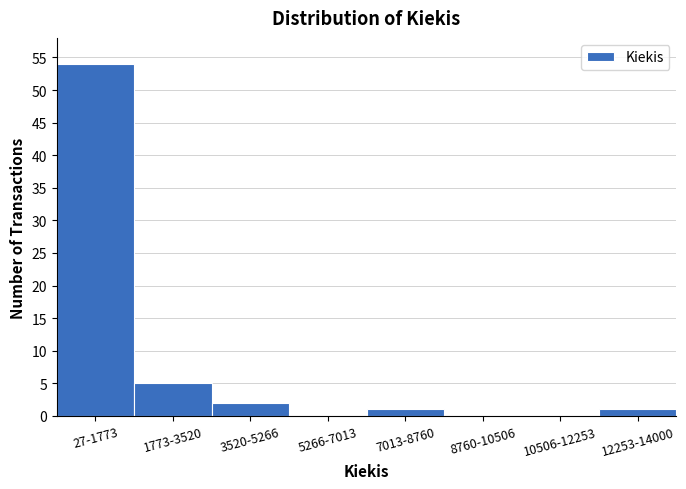

Reading left to right, extract all data points from this chart.

27-1773=54	1773-3520=5	3520-5266=2	5266-7013=0	7013-8760=1	8760-10506=0	10506-12253=0	12253-14000=1